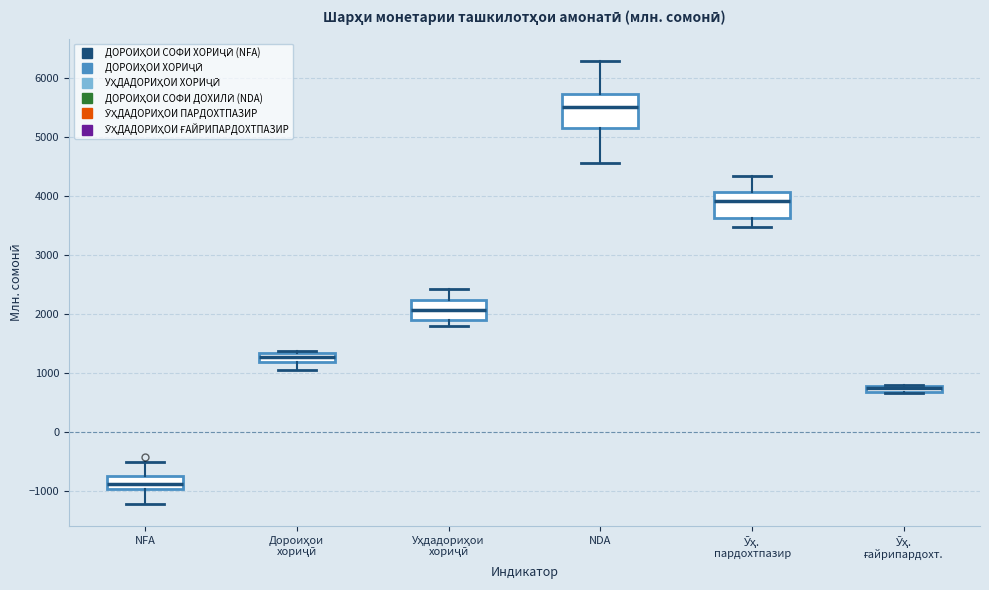

Comparing the boxes themselves (not the whiskers), which one is the tallest?

NDA